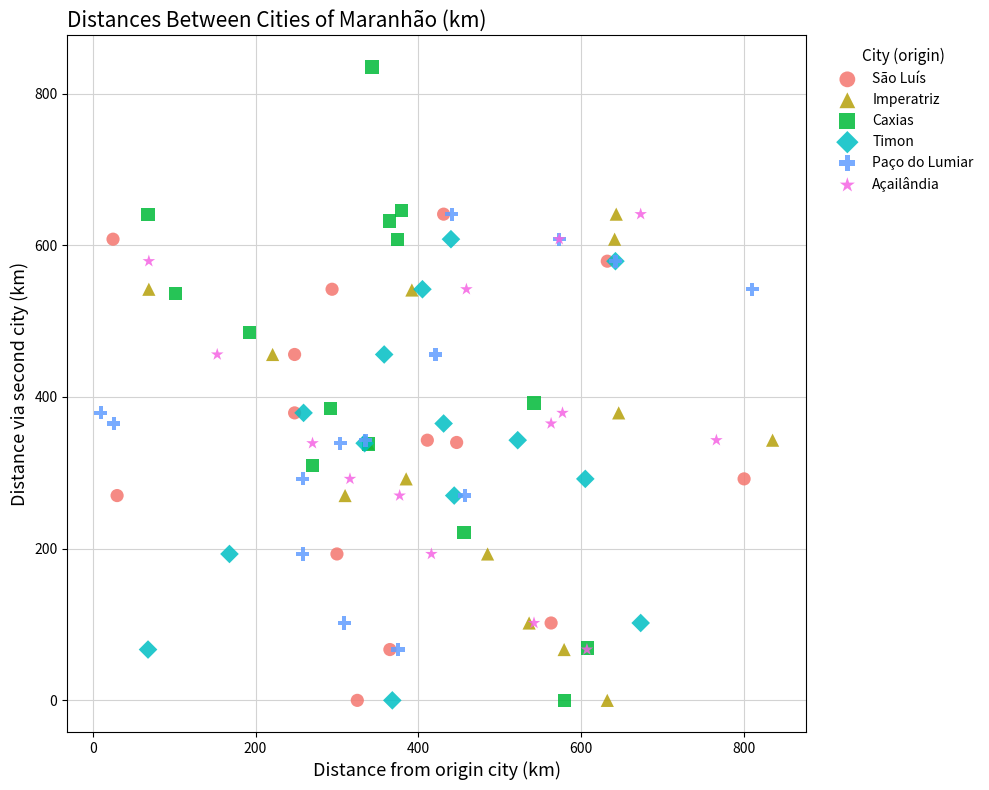

Which series contains the highest Y value?

Caxias